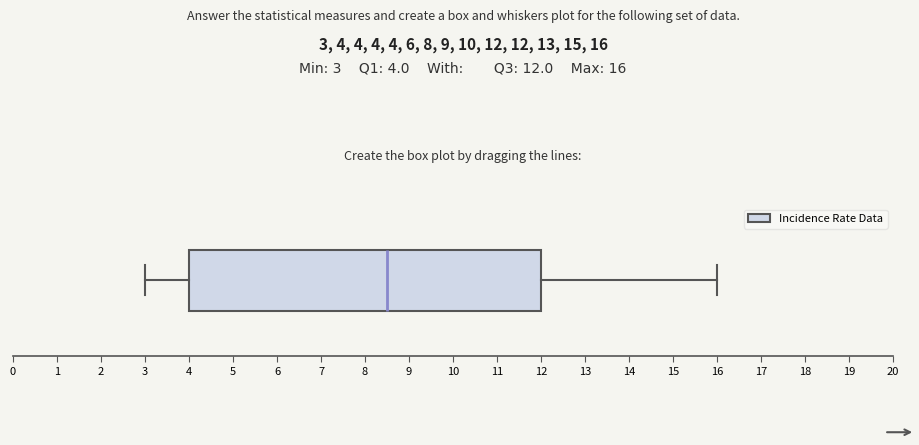

Transcribe this box plot: give where the median line is, the range the box spans, and where the two whiskers end, as read against the x-axis. The values are not printed on the chart, so give them approximately, as read against the axis.

median 8.5, box 4.0 to 12.0, whiskers 3.0 to 16.0